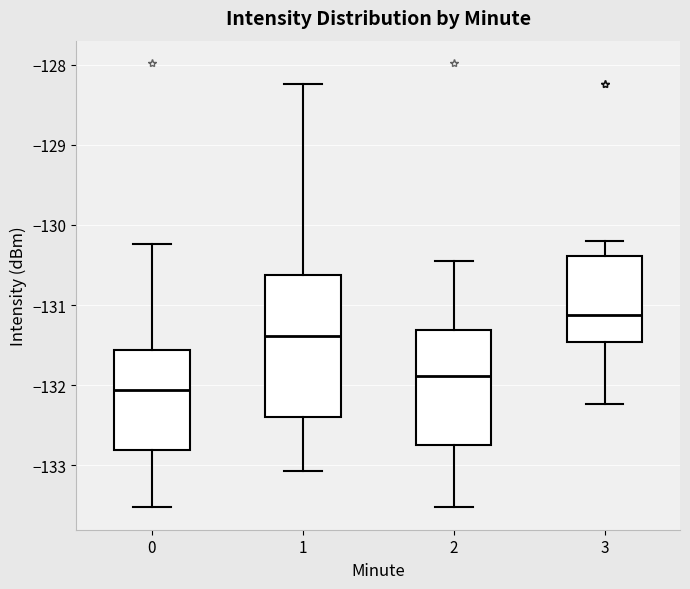

Reading left to right, transcribe this box plot: for each box, give where its median line is, the range the box spans, and where its two whiskers end, as read against the y-axis. The values are not printed on the chart, so give them approximately, as read against the axis.

0: median -132.1, box -132.8 to -131.6, whiskers -133.5 to -130.2
1: median -131.4, box -132.4 to -130.6, whiskers -133.1 to -128.2
2: median -131.9, box -132.7 to -131.3, whiskers -133.5 to -130.4
3: median -131.1, box -131.5 to -130.4, whiskers -132.2 to -130.2